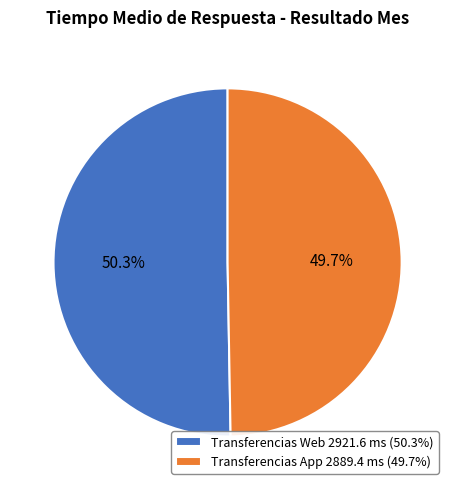

What is the majority slice?

Transferencias Web